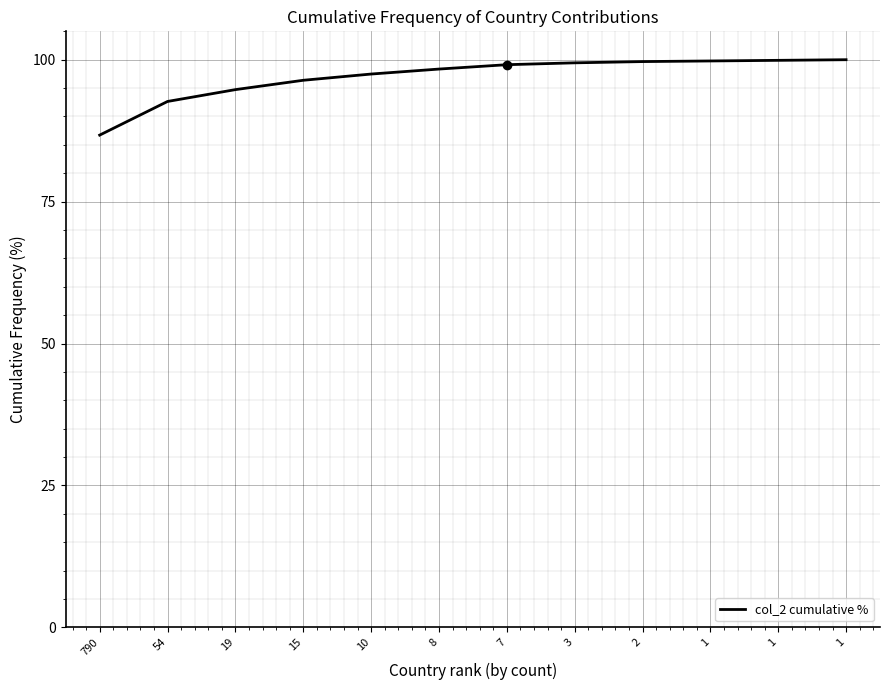

How many series are shown in this chart?

1